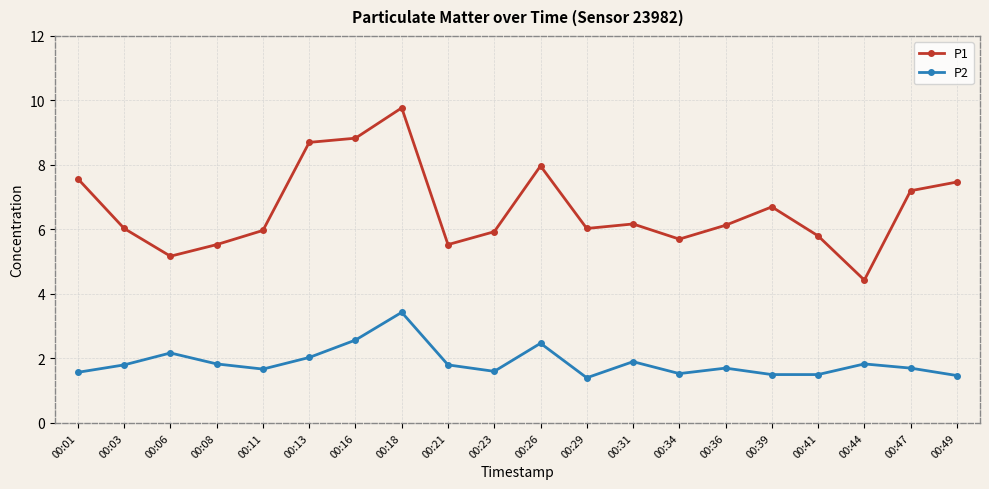

Is it true that P2 equals 3.2 at 00:21?

False